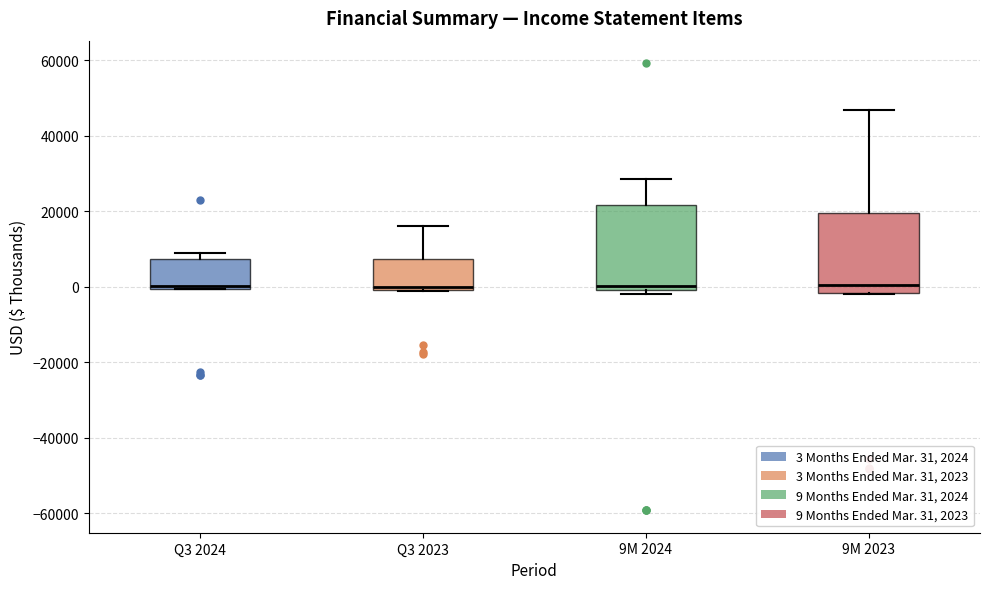

Reading left to right, read every box against the y-axis: the position of its median line, the range the box covers, and the ends of its whiskers. The values are not printed on the chart, so give them approximately, as read against the axis.

Q3 2024: median 0 (just above the box's lower edge), box 0 to 8000, whiskers 0 to 8000 (just above the box's upper edge)
Q3 2023: median 0 (just above the box's lower edge), box 0 to 8000, whiskers -2000 to 16000
9M 2024: median 0 (just above the box's lower edge), box 0 to 22000, whiskers -2000 to 28000
9M 2023: median 0, box -2000 to 20000, whiskers -2000 to 46000